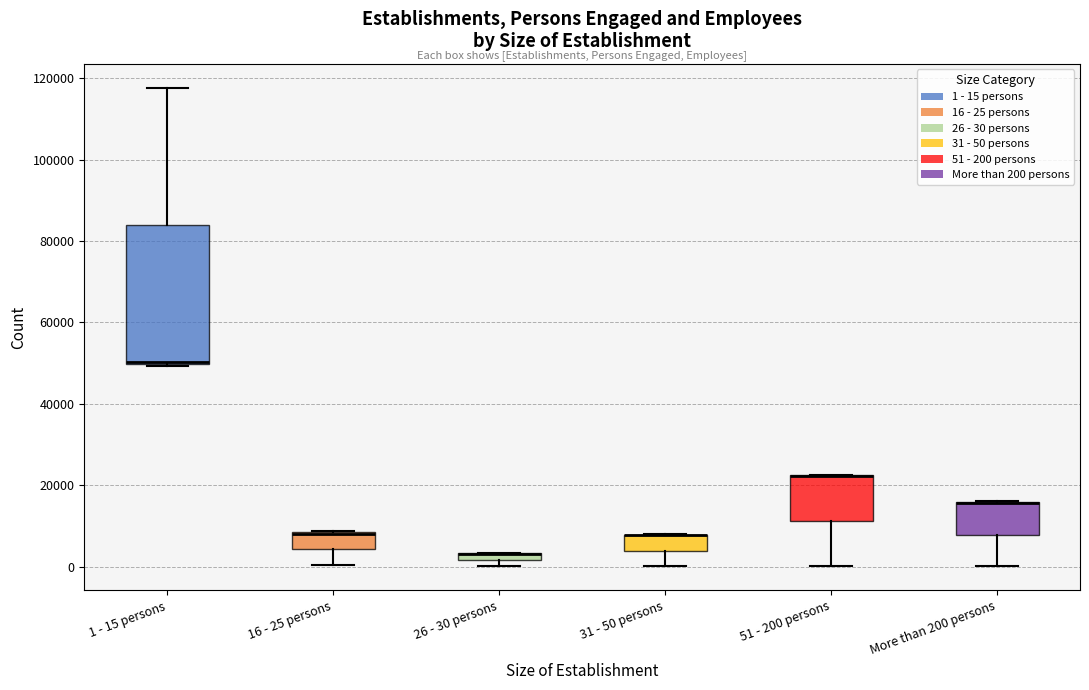

Where does the lower whisker of the box for 31 - 50 persons end on the y-axis? The values are not printed on the chart, so give them approximately, as read against the axis.

0